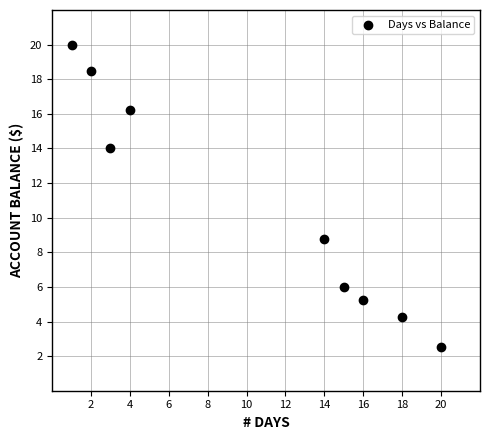

What is the range of Y values (max minus min)?

17.5